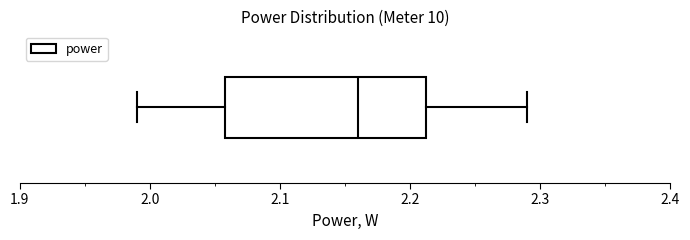

Transcribe this box plot: give where the median line is, the range the box spans, and where the two whiskers end, as read against the x-axis. The values are not printed on the chart, so give them approximately, as read against the axis.

median 2.16, box 2.06 to 2.21, whiskers 1.99 to 2.29